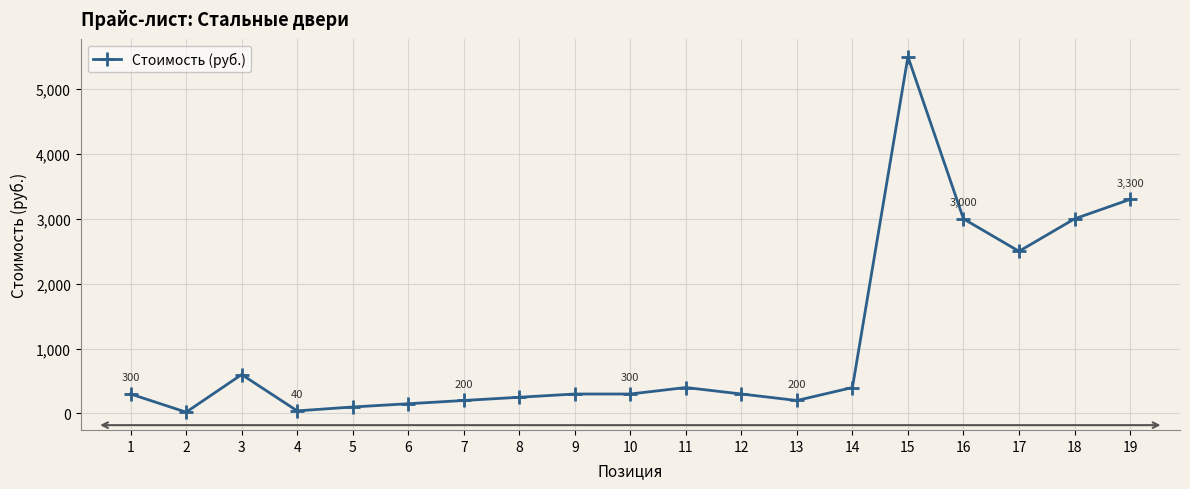

Where is the first local minimum?

2